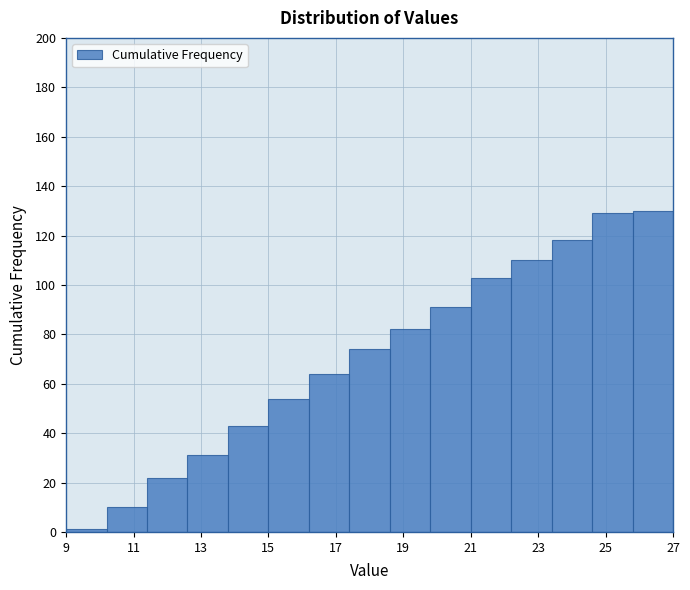

Reading left to right, list every bar in this chart as the range it spans on the x-axis followed by its height. The values are not printed on the chart, so give them approximately, as read against the axis.

9.0 to 10.2: under 2
10.2 to 11.4: 10
11.4 to 12.6: 22
12.6 to 13.8: 32
13.8 to 15.0: 44
15.0 to 16.2: 54
16.2 to 17.4: 64
17.4 to 18.6: 74
18.6 to 19.8: 82
19.8 to 21.0: 92
21.0 to 22.2: 104
22.2 to 23.4: 110
23.4 to 24.6: 118
24.6 to 25.8: 130
25.8 to 27.0: 130